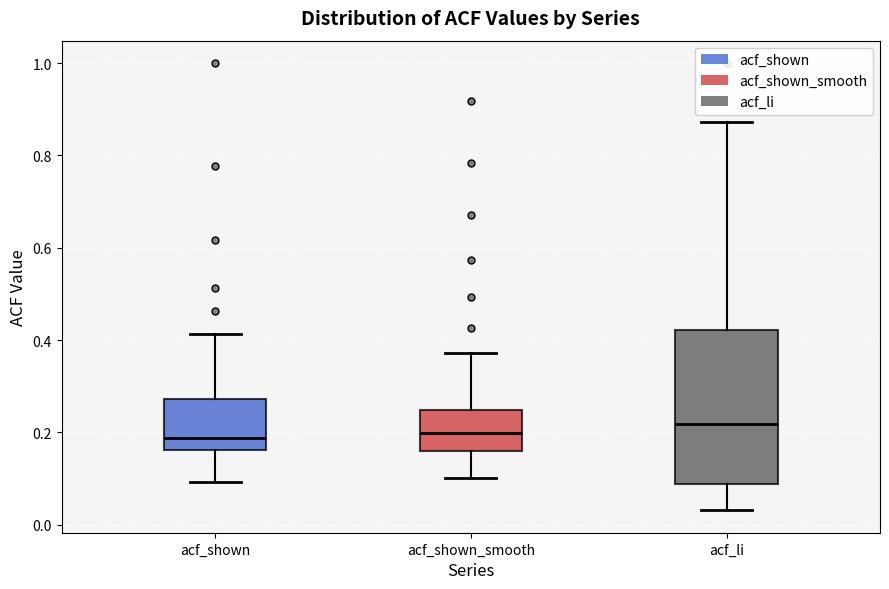

Which box is the tallest, from its lower edge to its upper edge?

acf_li